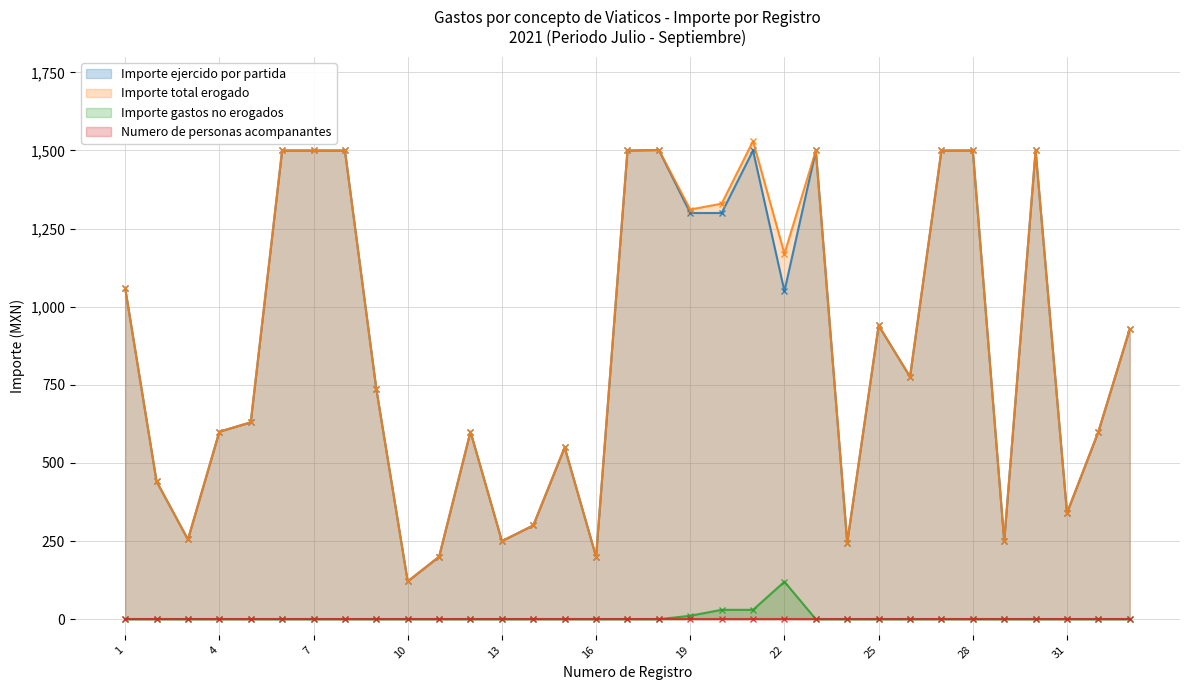

True or false: Importe gastos no erogados has more than 1 interior local peaks.

False